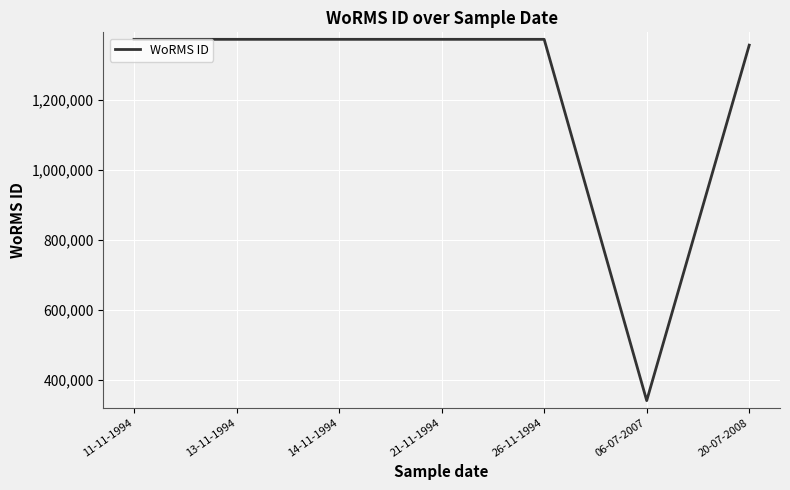

Approximately how many times larger is the value at 11-11-1994 compared to 21-11-1994?

1.0